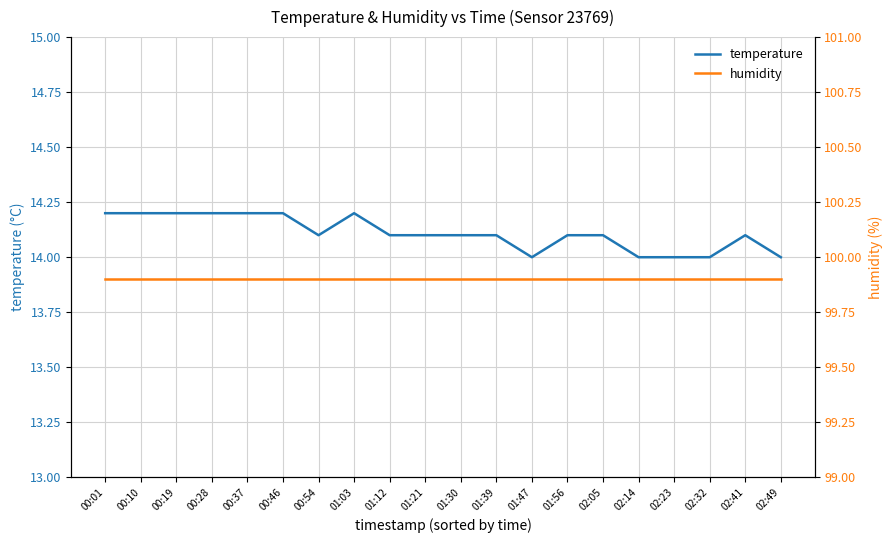

What is the value of the humidity point at the 1st from the left?

99.9